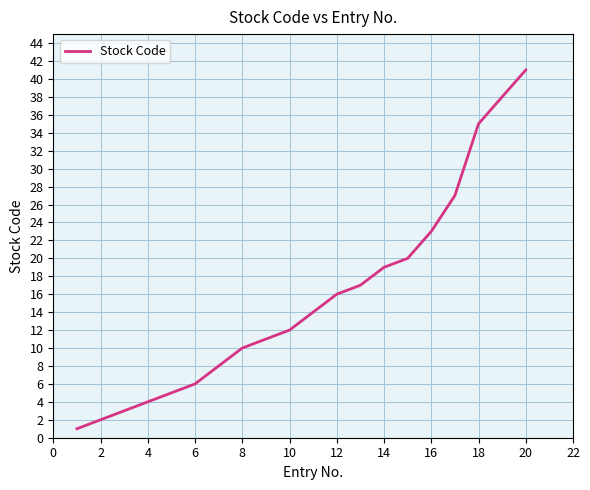

What is the greatest value displayed?

41